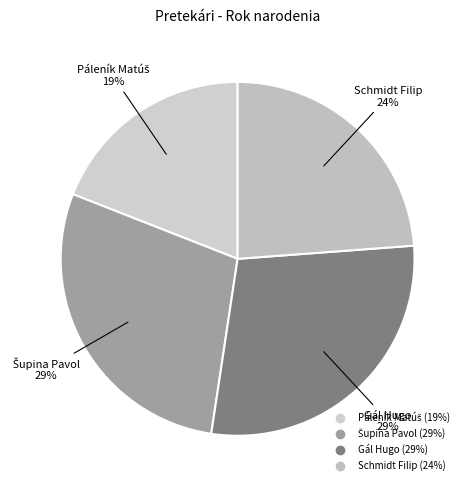

True or false: Gál Hugo accounts for 17% of the total.

False